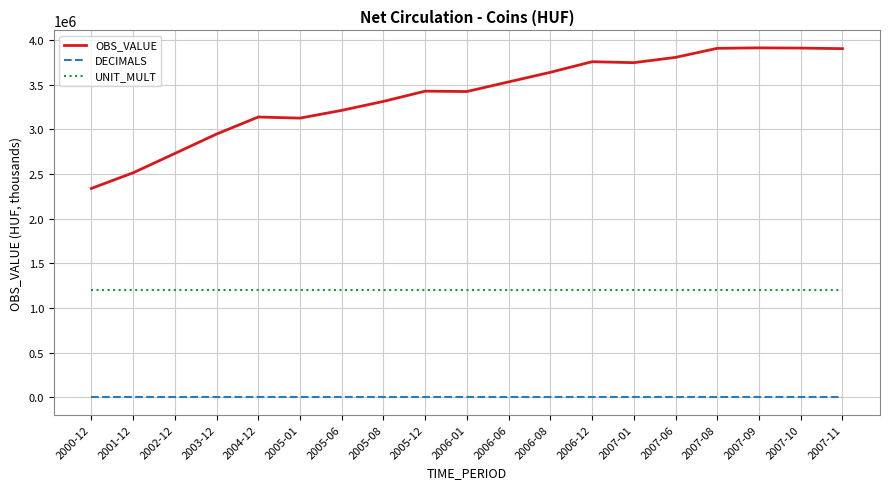

What is the maximum value shown in the chart?

3911700.5